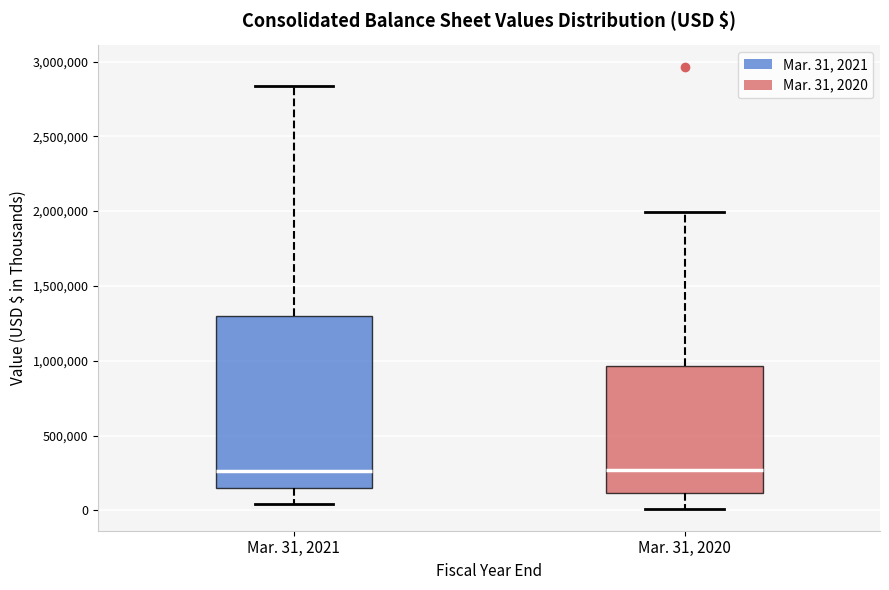

Where does the median line of the box for Mar. 31, 2021 sit on the y-axis? The values are not printed on the chart, so give them approximately, as read against the axis.

250000